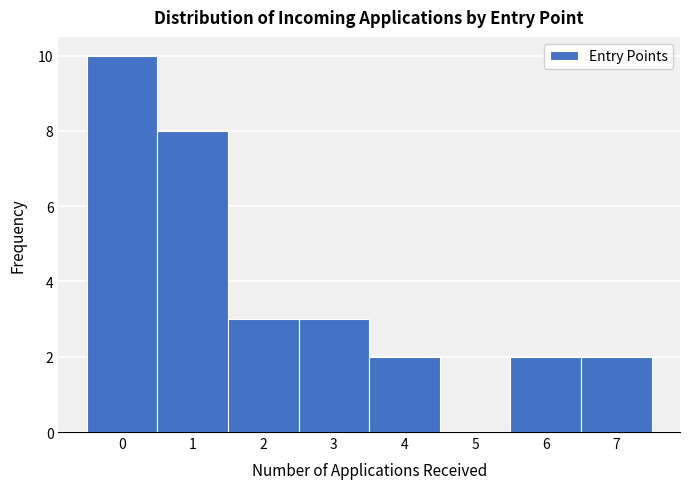

What is the height of the bar covering 0.5 to 1.5 on the x-axis? The values are not printed on the chart, so give them approximately, as read against the axis.

8